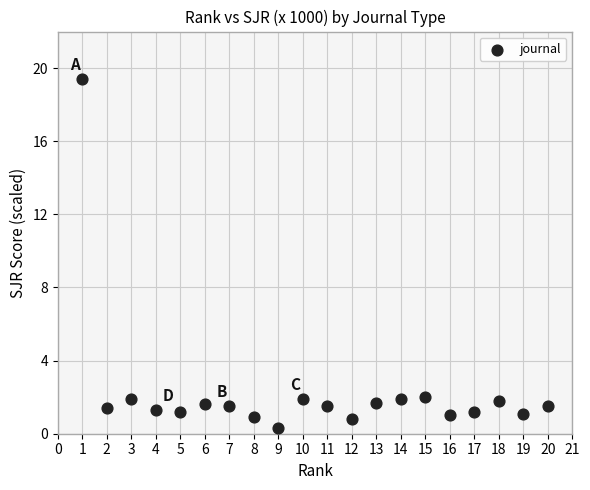

What is the range of X values (max minus min)?

19.0